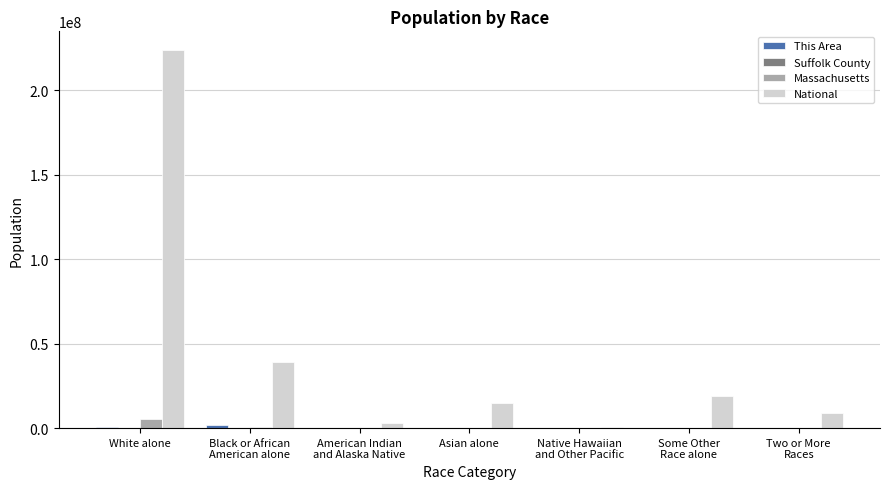

At which category is the sum across all series the highest?

White alone